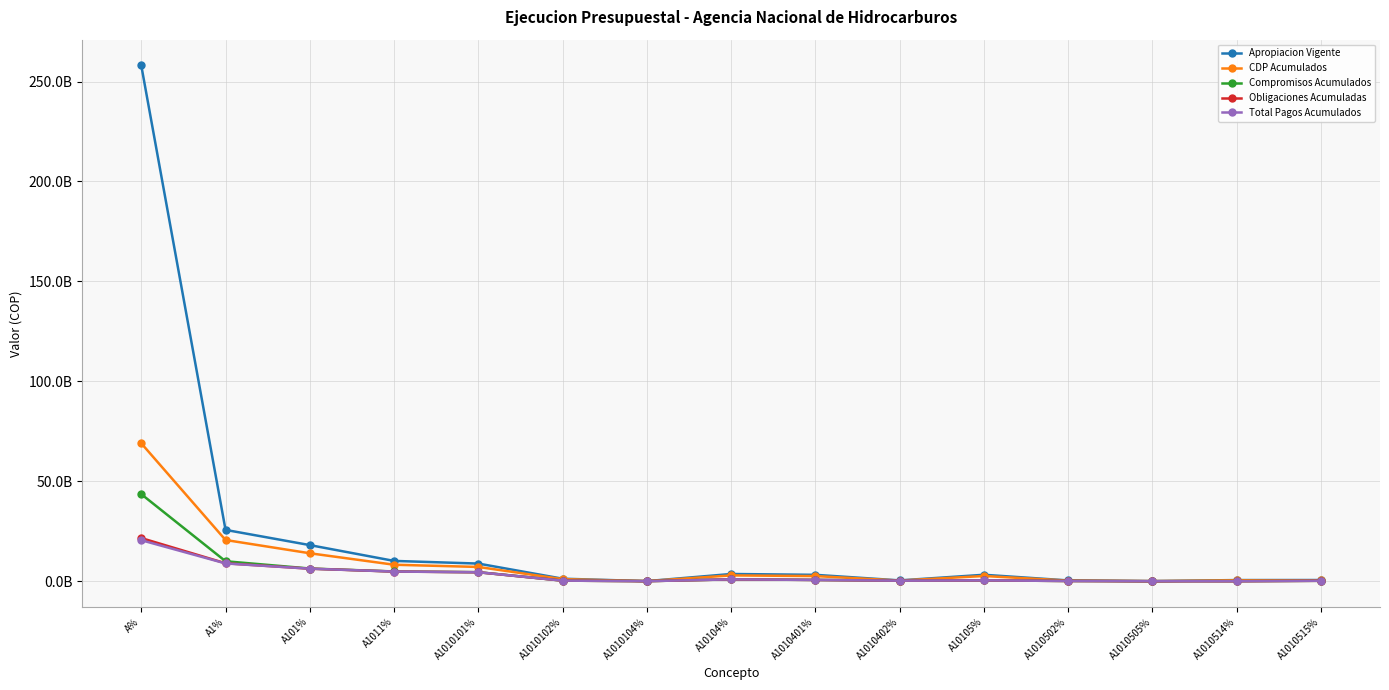

What is the sum of all CDP Acumulados values?

130000887798.7